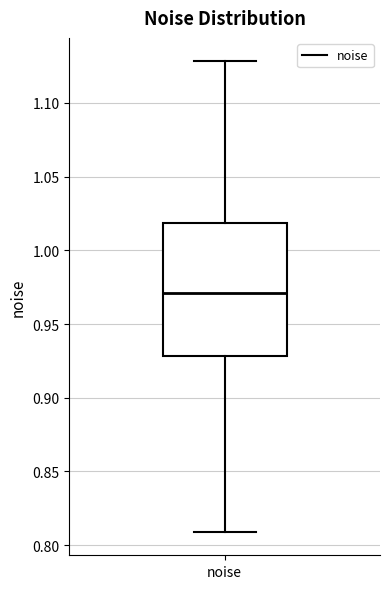

Transcribe this box plot: give where the median line is, the range the box spans, and where the two whiskers end, as read against the y-axis. The values are not printed on the chart, so give them approximately, as read against the axis.

median 0.97, box 0.93 to 1.02, whiskers 0.81 to 1.13